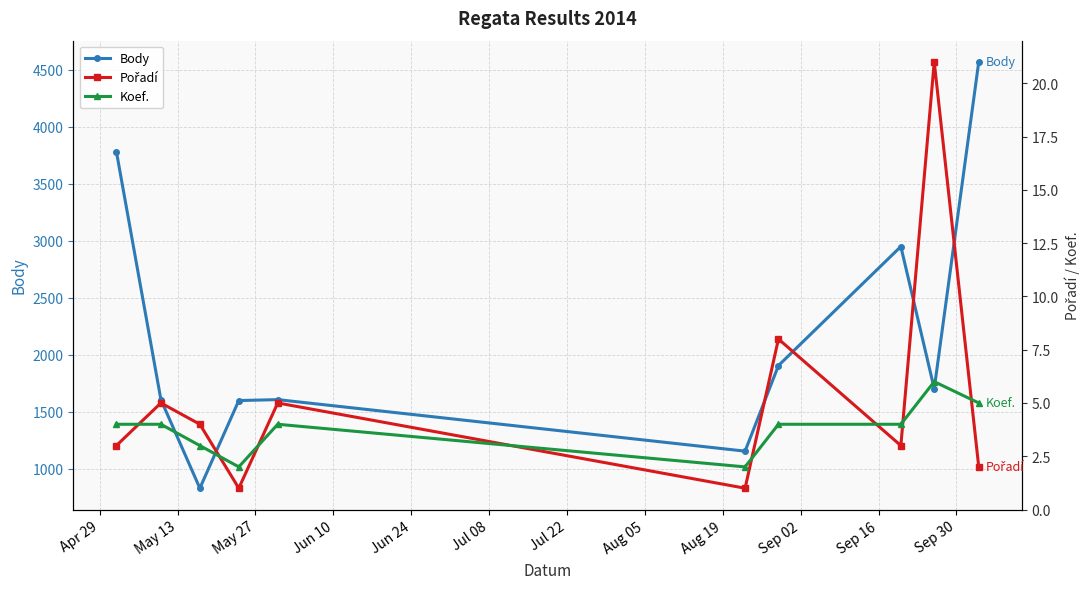

True or false: Body has more than 1 points higher than both neighbors.

True